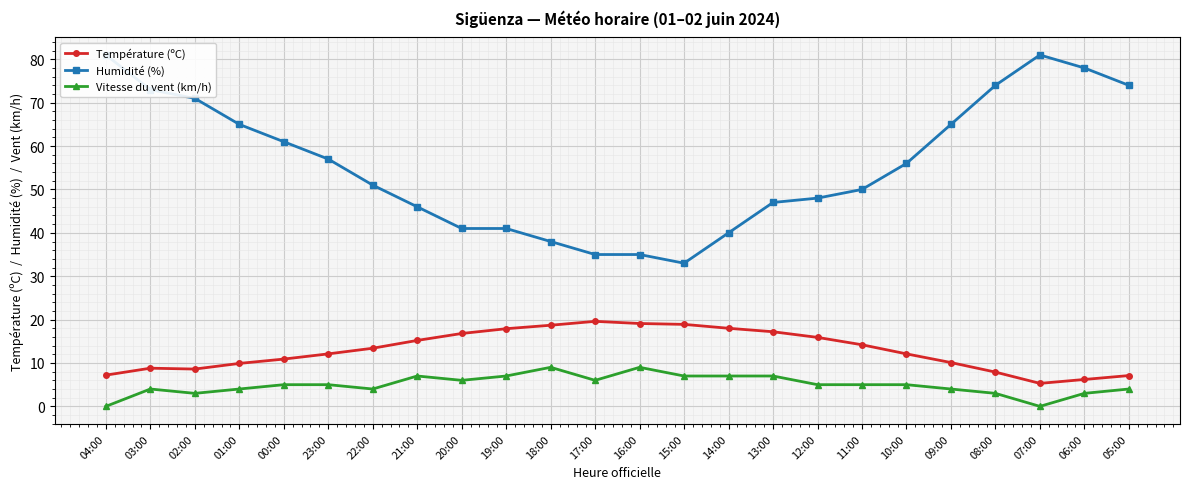

Is this an area chart (filled region under the line)?

No